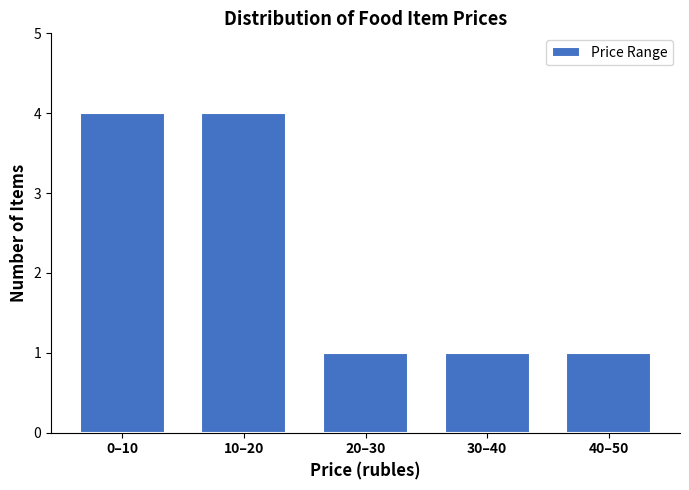

Reading right to left, extract all data points from this chart.

40–50=1	30–40=1	20–30=1	10–20=4	0–10=4